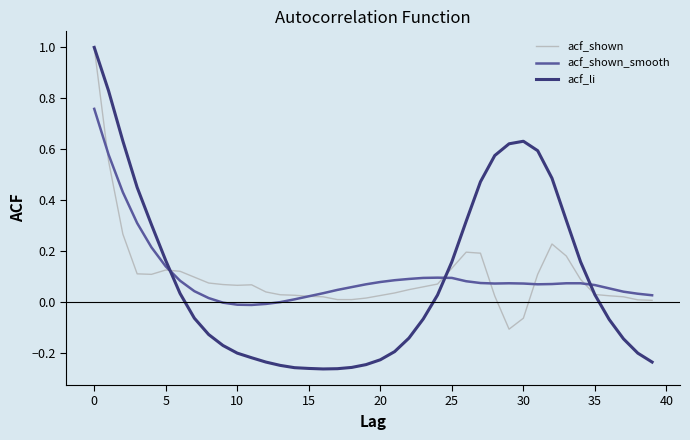

What is the maximum value for acf_shown?

1.0